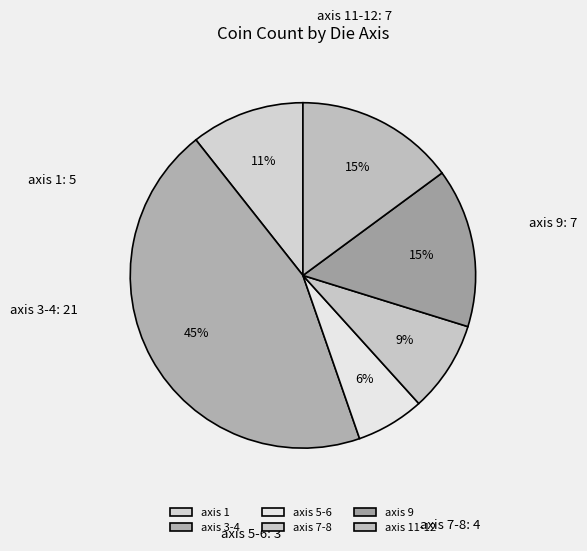

Which slice is the largest?

axis 3-4